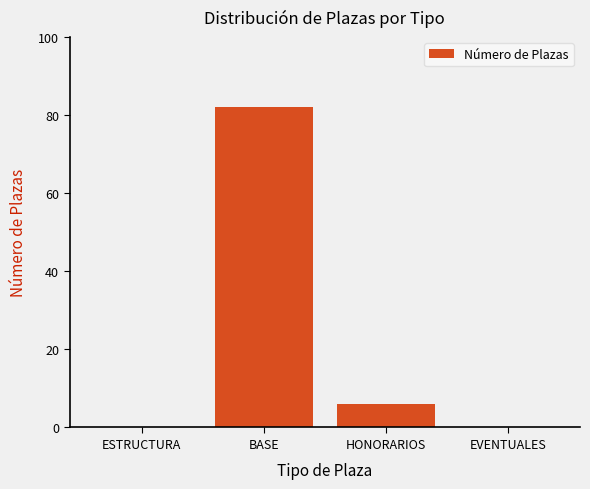

Reading left to right, extract all data points from this chart.

ESTRUCTURA=0	BASE=82	HONORARIOS=6	EVENTUALES=0